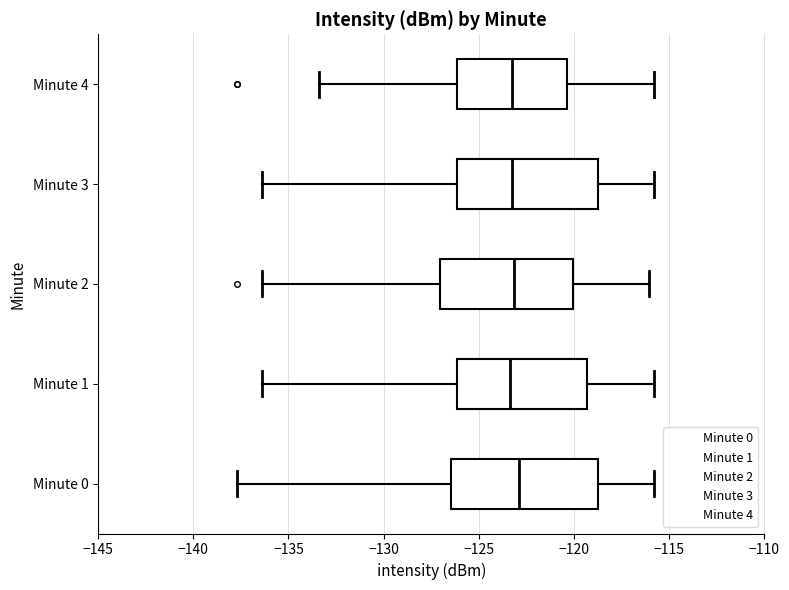

Where does the median line of the box for Minute 2 sit on the x-axis? The values are not printed on the chart, so give them approximately, as read against the axis.

-123.0